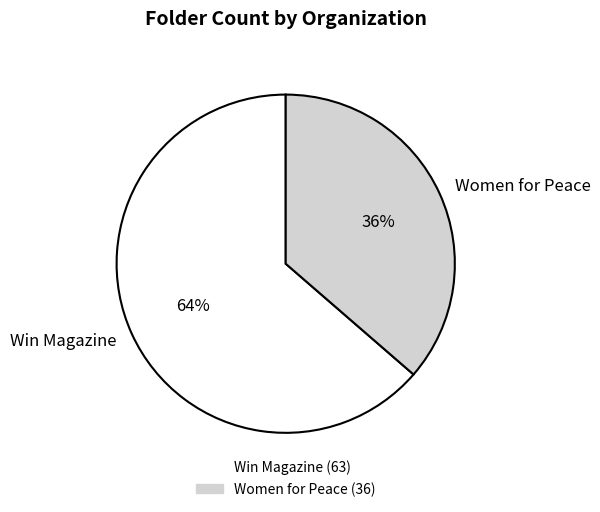

How many slices are in this pie chart?

2